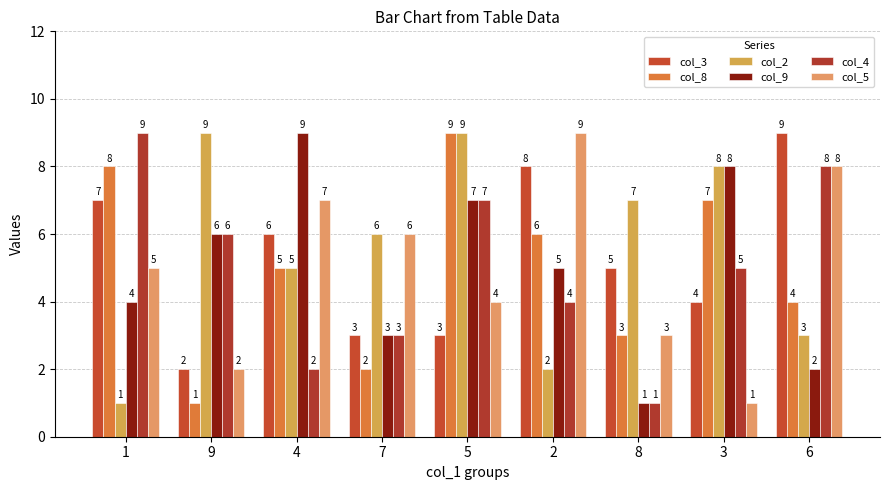

What is the difference between the col_3 values at 3 and 6?

5